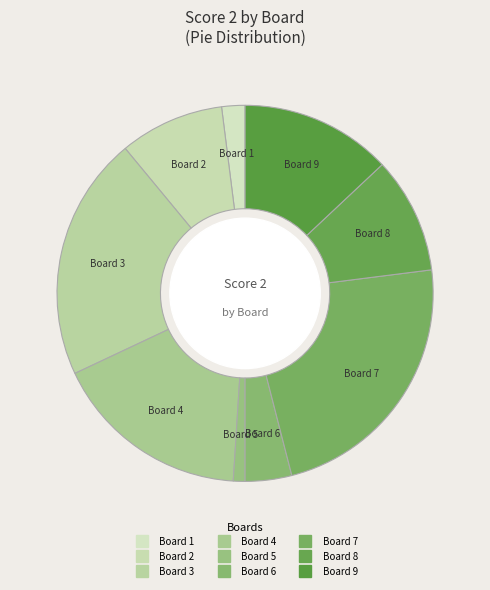

What percentage is the Board 3 slice, to the nearest percent?

21%